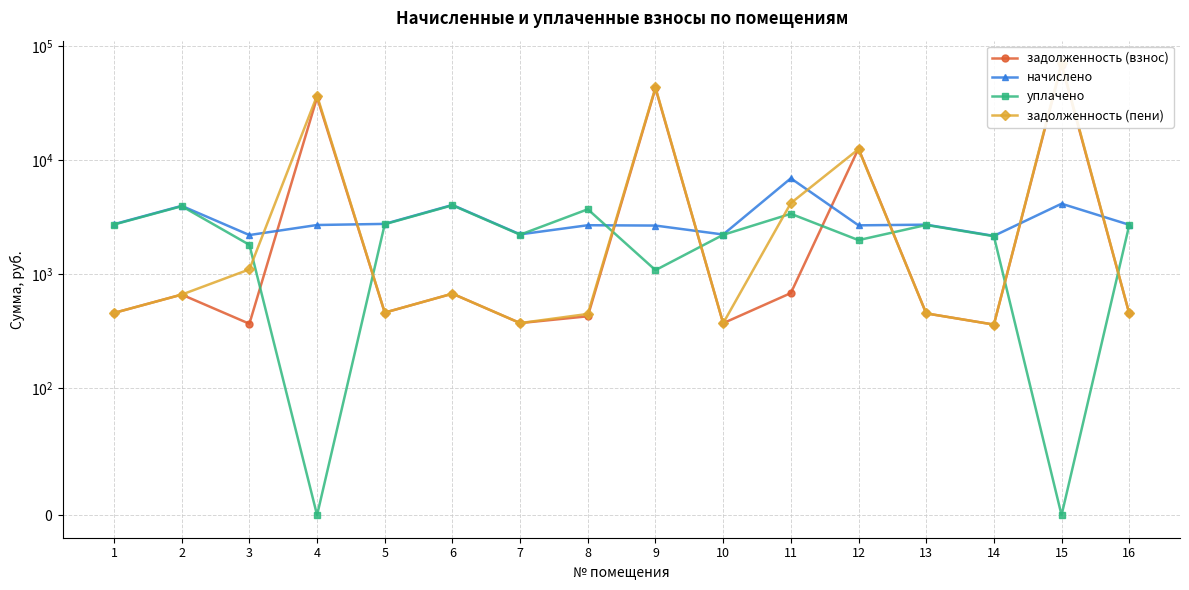

The value of уплачено at 11 is 3405.9. True or false?

True